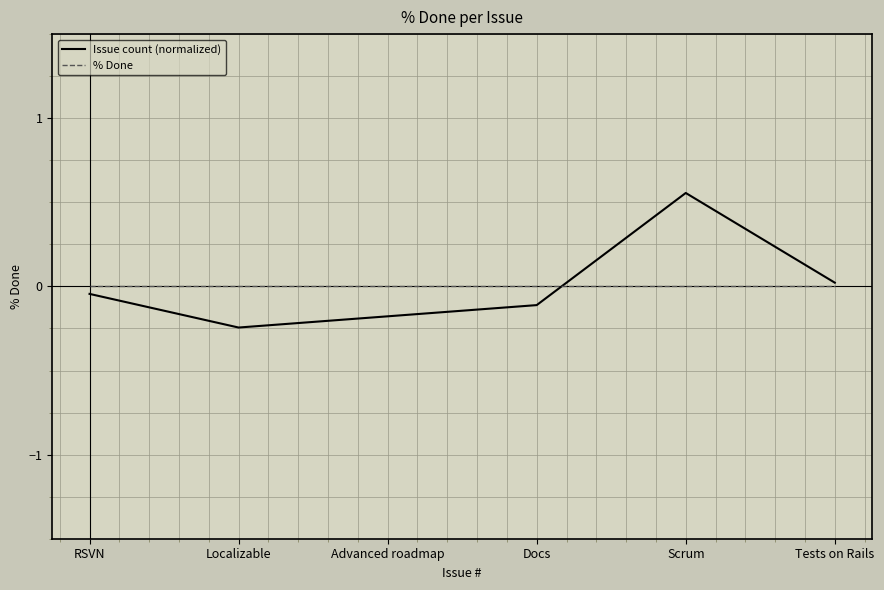

Between Localizable and Tests on Rails, which series saw the biggest shift?

Issue count (normalized)